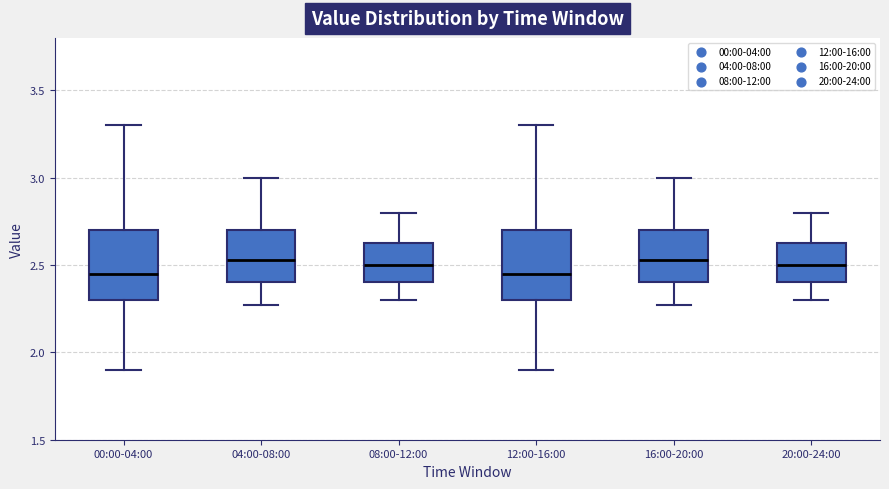

Where does the lower whisker of the box for 08:00-12:00 end on the y-axis? The values are not printed on the chart, so give them approximately, as read against the axis.

2.30